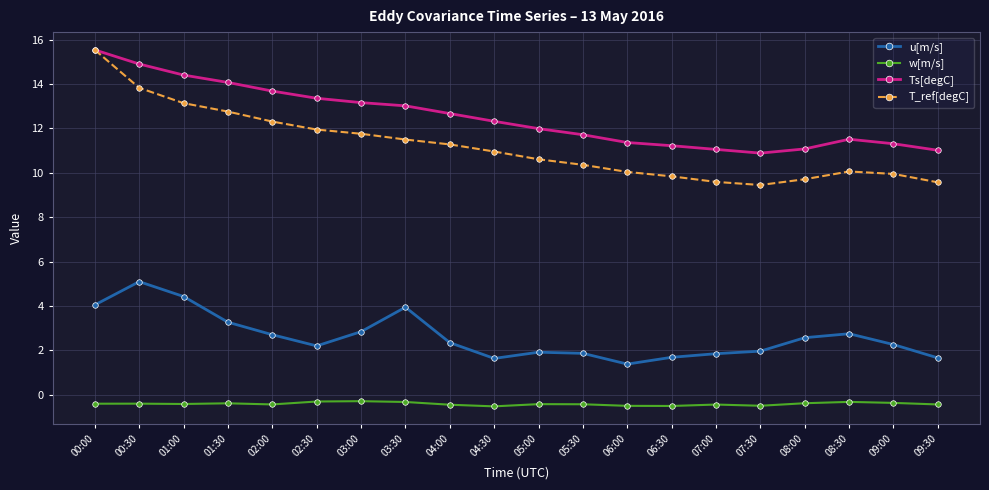

What is the label of the 13th point from the left?

06:00